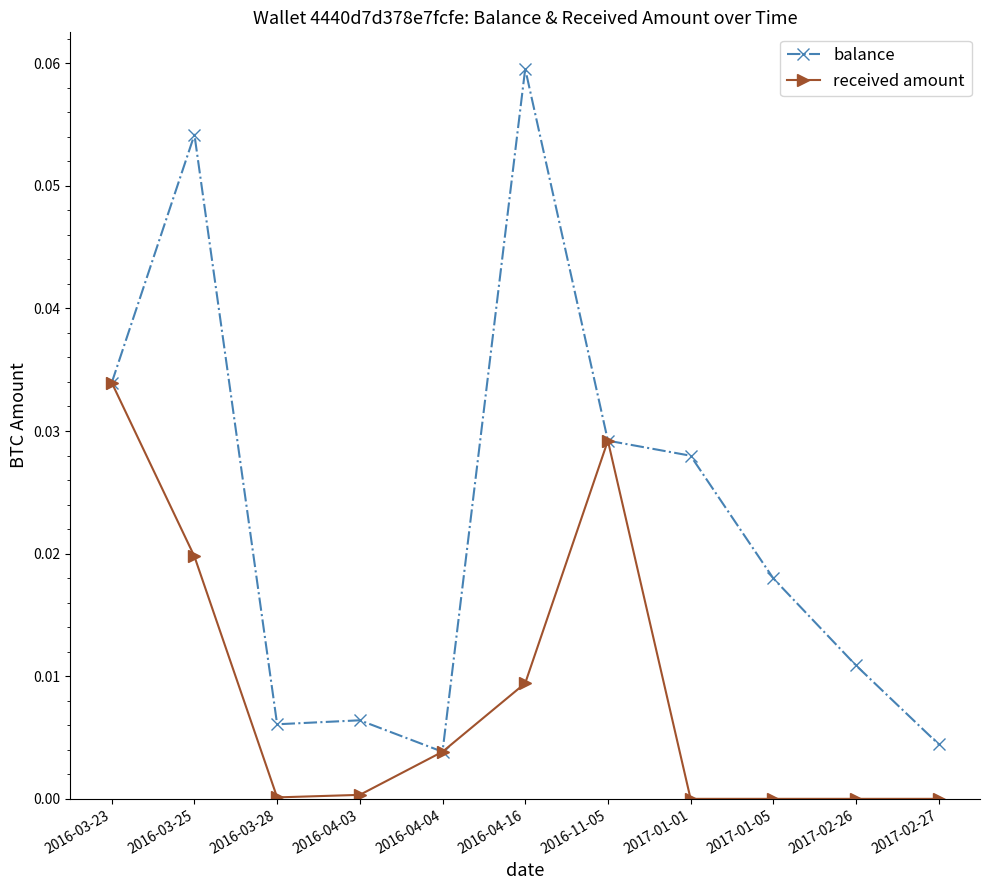

Which series has the widest spread of values?

balance